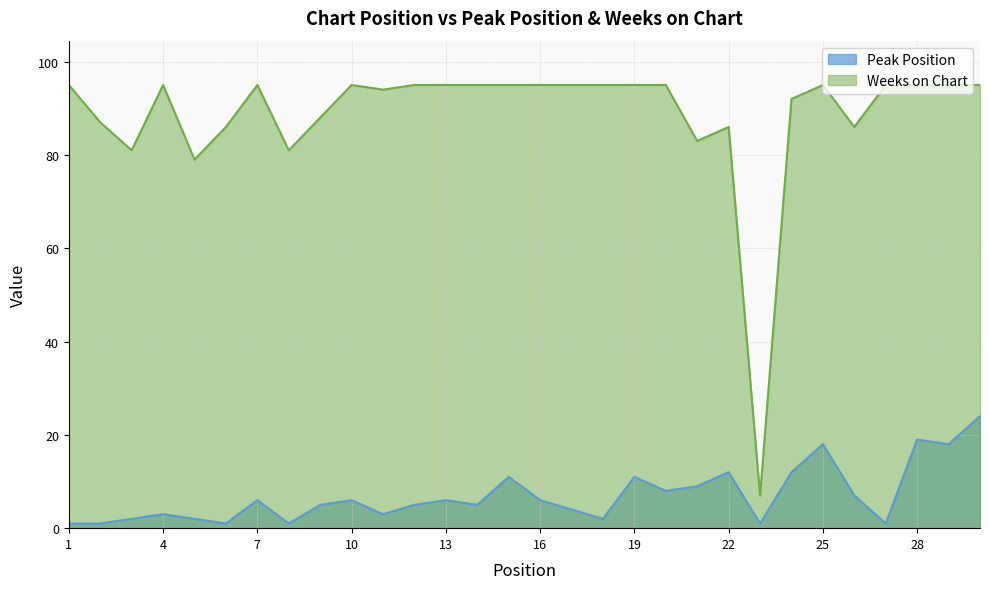

Does the chart display data point markers on the line(s)?

No